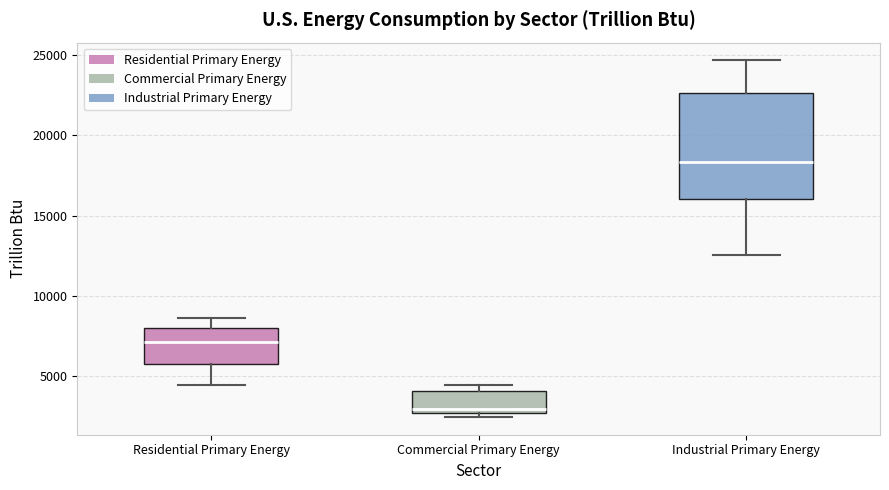

Reading left to right, transcribe this box plot: for each box, give where its median line is, the range the box spans, and where its two whiskers end, as read against the y-axis. The values are not printed on the chart, so give them approximately, as read against the axis.

Residential Primary Energy: median 7000, box 5500 to 8000, whiskers 4500 to 8500
Commercial Primary Energy: median 3000, box 2500 to 4000, whiskers 2500 (just below the box's lower edge) to 4500
Industrial Primary Energy: median 18500, box 16000 to 22500, whiskers 12500 to 24500